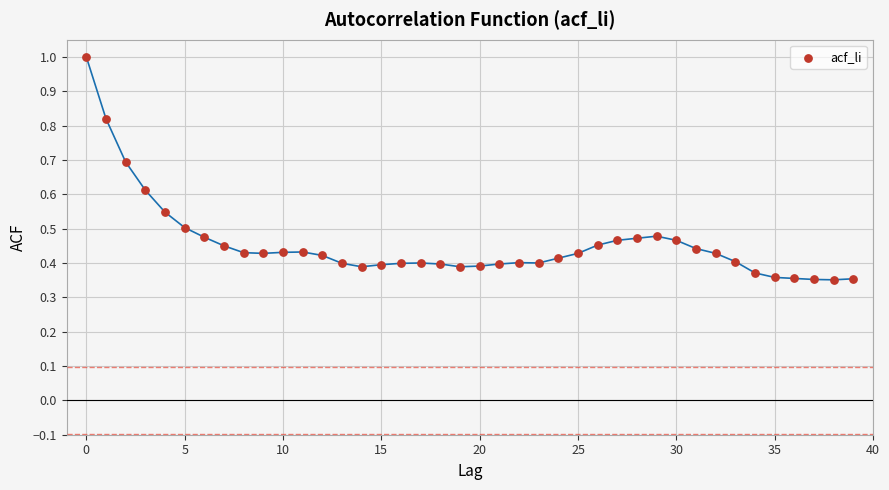

How many points are shown in the scatter plot?

40